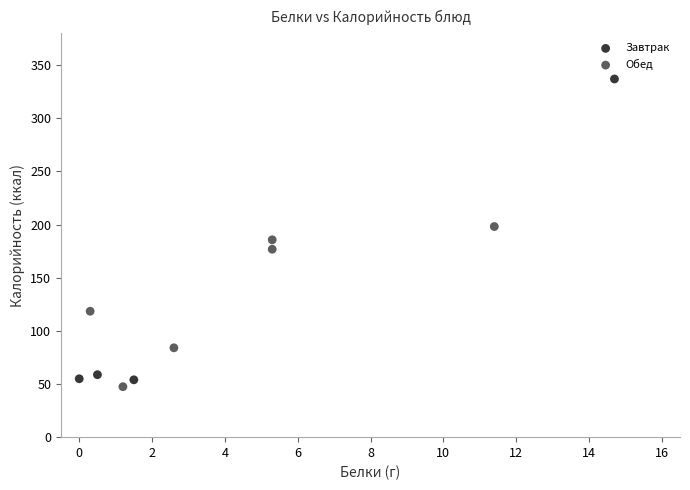

What are all the series names shown in the legend?

Завтрак, Обед